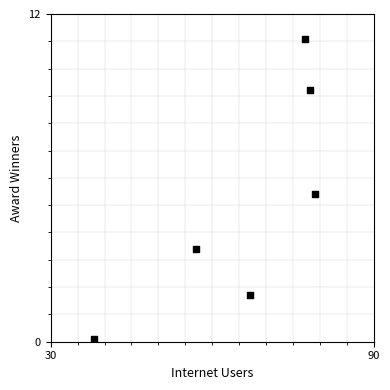

What is the average X value?

66.0